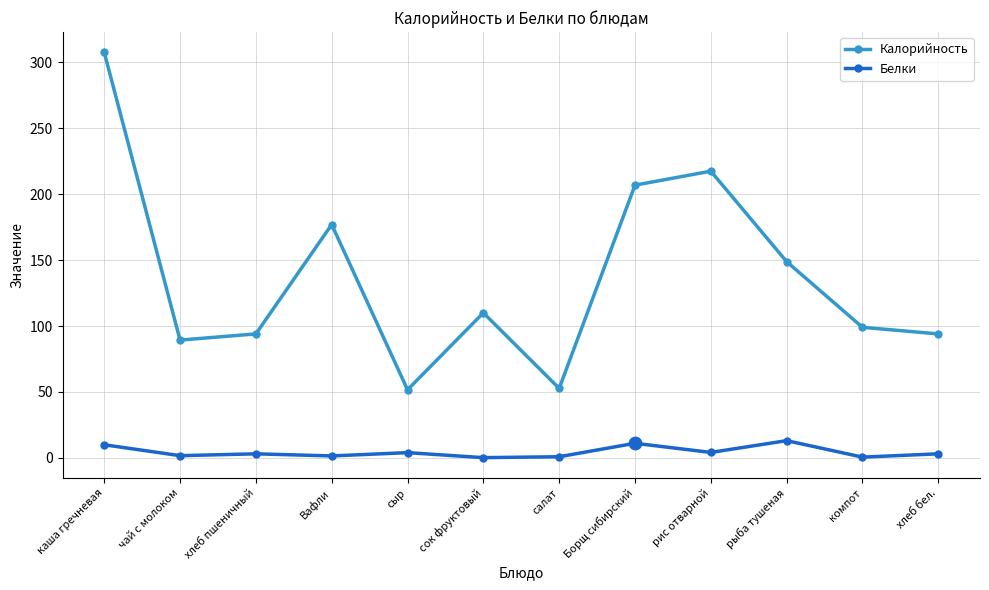

Which series changed the most between салат and рис отварной?

Калорийность